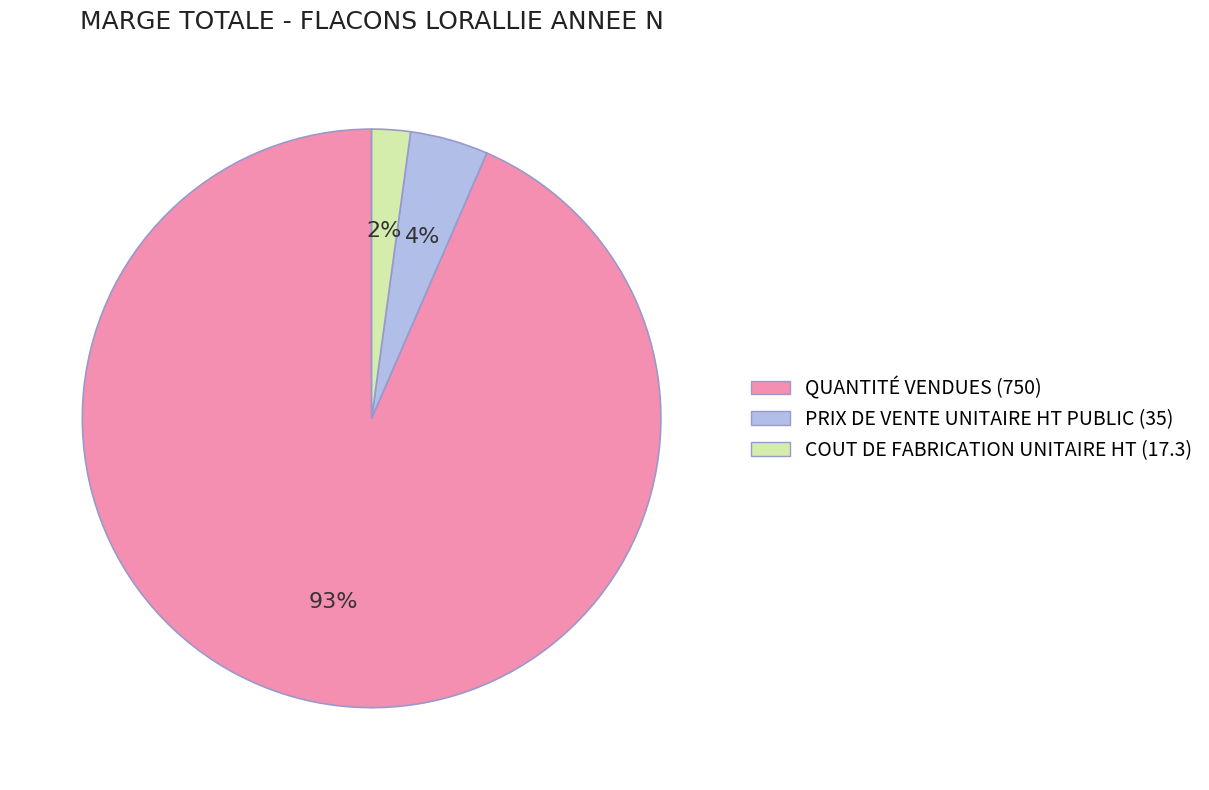

To the nearest percent, what is the difference between the PRIX DE VENTE UNITAIRE HT PUBLIC and COUT DE FABRICATION UNITAIRE HT slice percentages?

2%